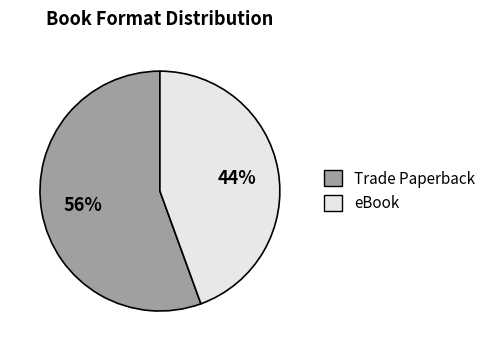

How many segments does this pie chart have?

2